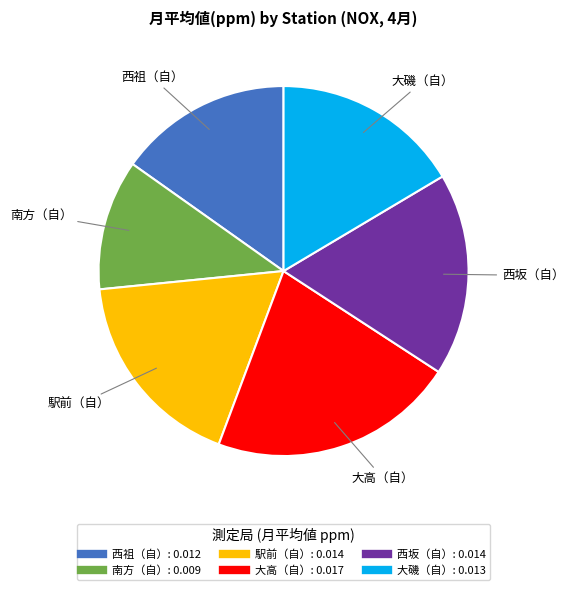

Combined, do 西坂（自） and 南方（自） account for over 50%?

No